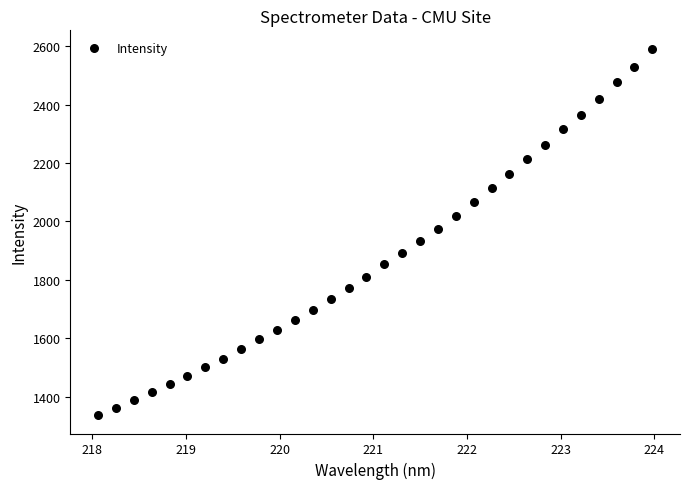

What is the range of X values (max minus min)?

5.9